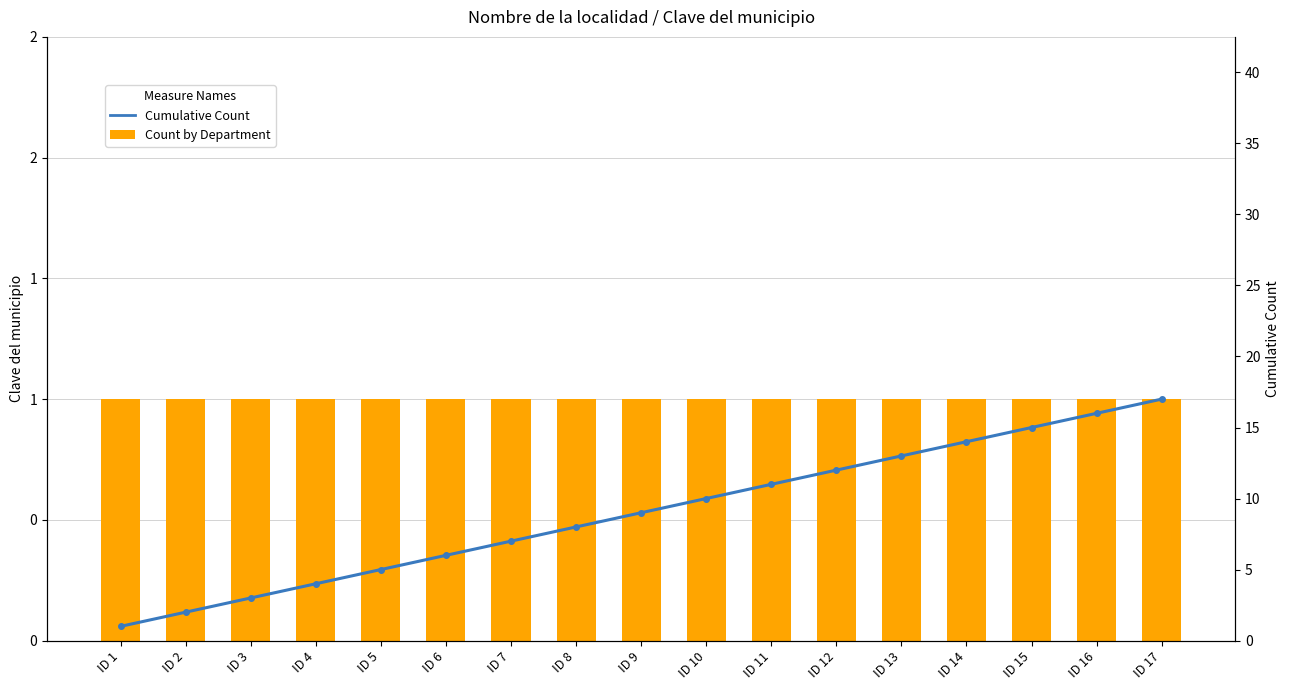

Which series has the largest total across all categories?

Cumulative Count